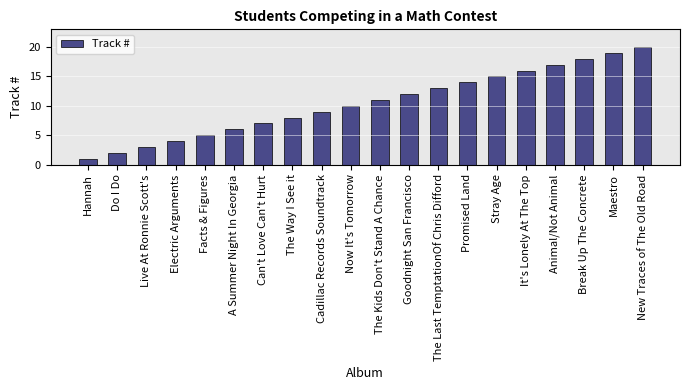

What is the change in value from Hannah to The Kids Don't Stand A Chance?

+10